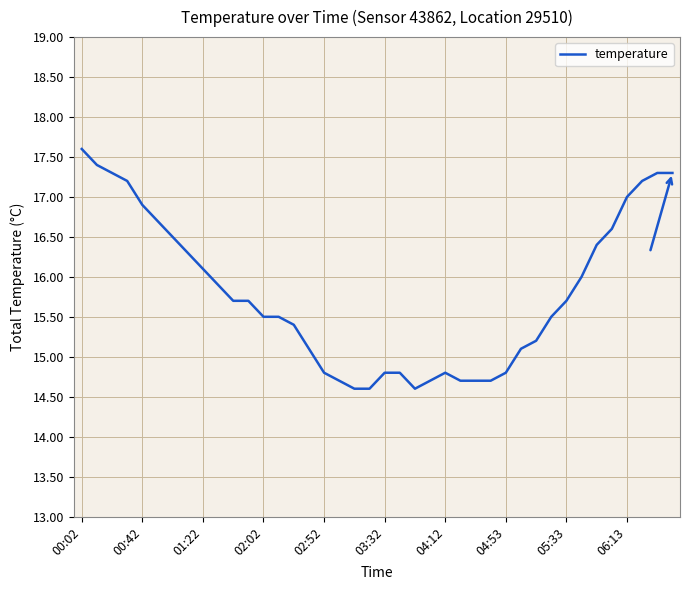

What is the smallest value displayed?

14.6